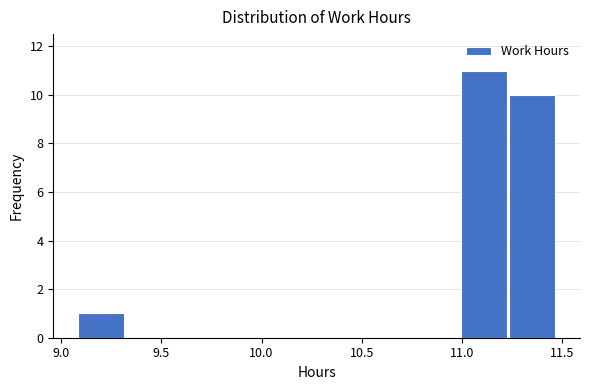

What is the height of the bar covering 11.00 to 11.25 on the x-axis? Neither the bar edges nor the heights are printed on the chart, so give them approximately, as read against the axes.

11